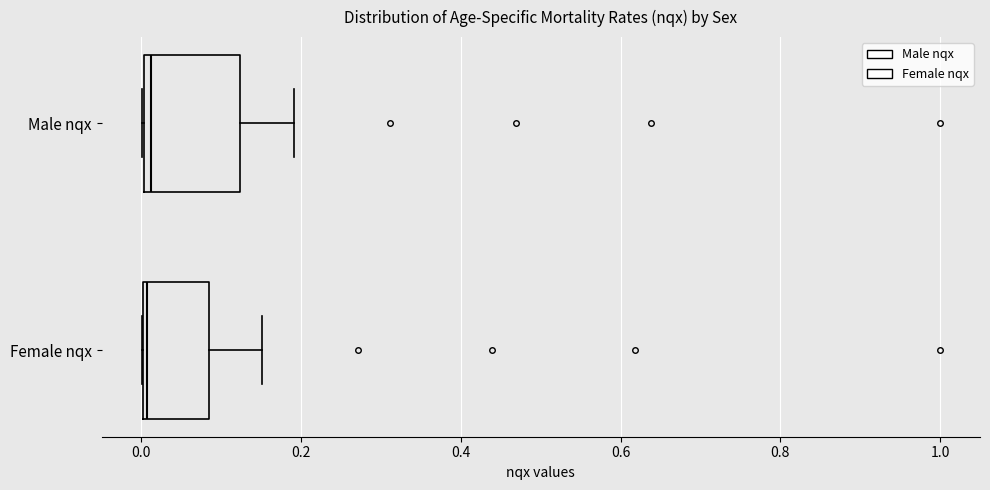

Where does the median line of the box for Male nqx sit on the x-axis? The values are not printed on the chart, so give them approximately, as read against the axis.

0.02